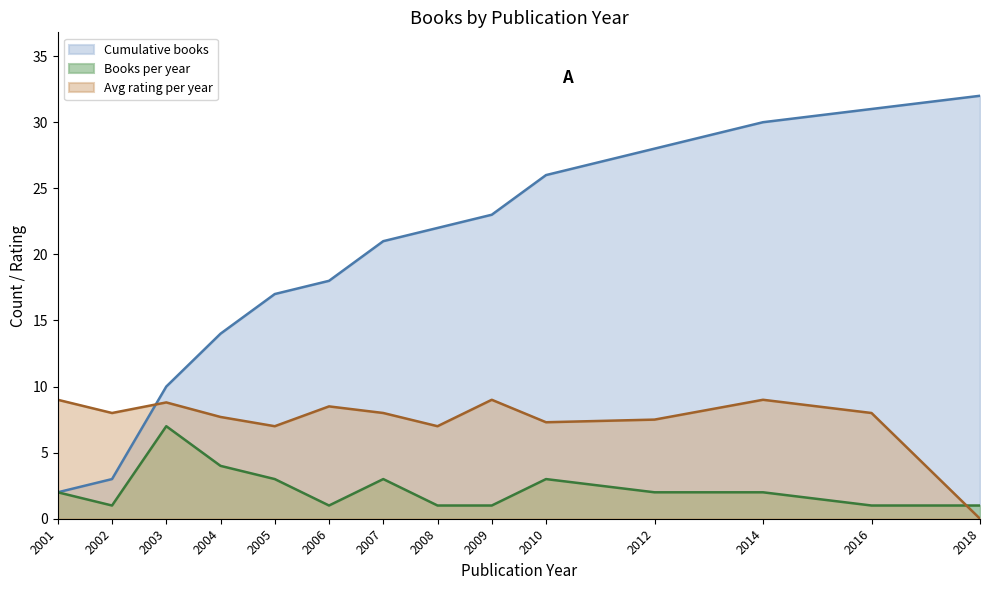

At 2007, list the series in order from smallest to largest.

Books per year, Avg rating per year, Cumulative books